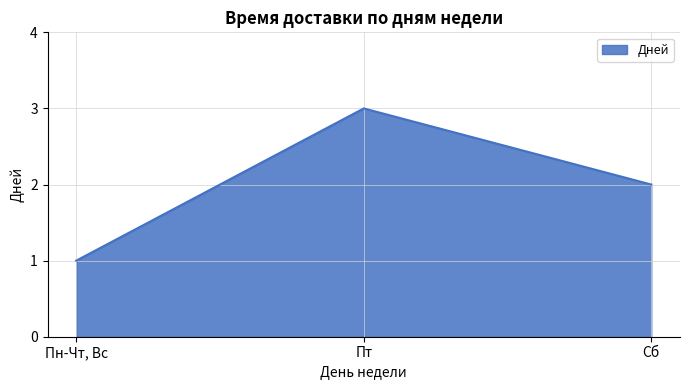

Is it true that the value at Пт is 1?

False